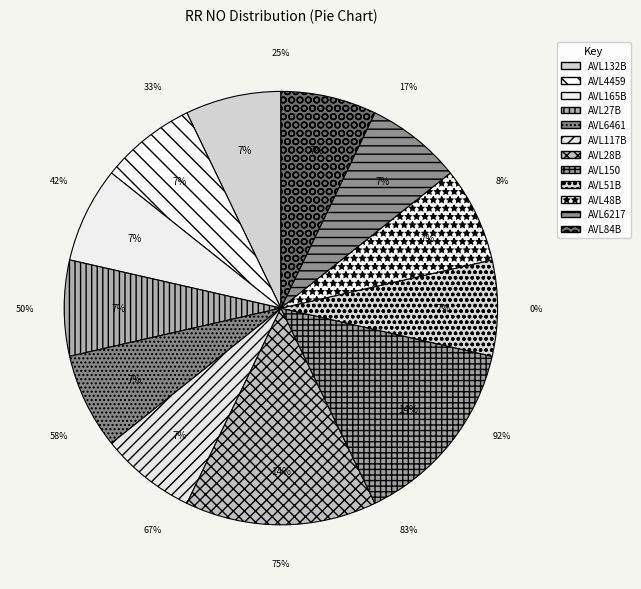

Combined, what portion of the pie is AVL4459 and AVL165B?

14.3%